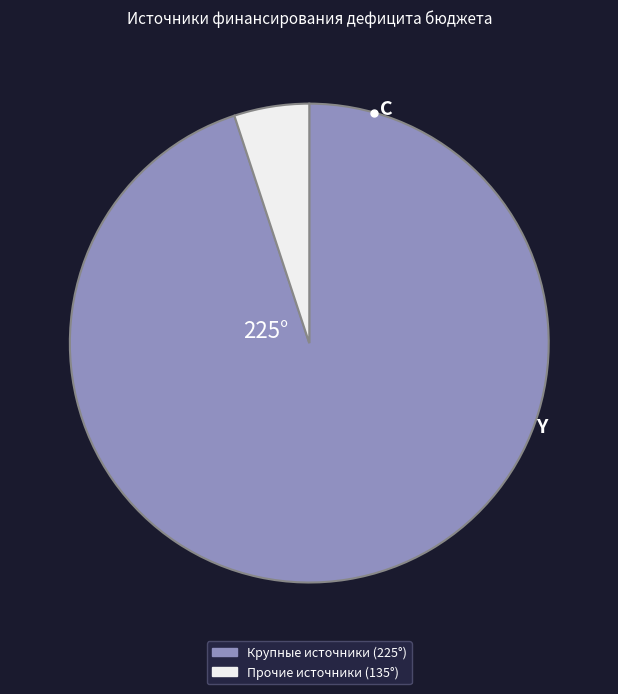

Is there a majority slice in this chart?

Yes